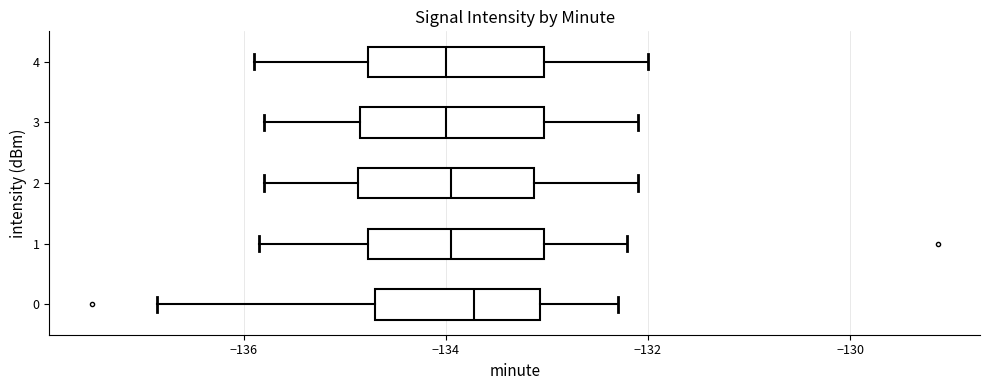

Reading bottom to top, read every box against the x-axis: the position of its median line, the range the box covers, and the ends of its whiskers. The values are not printed on the chart, so give them approximately, as read against the axis.

0: median -133.8, box -134.6 to -133.0, whiskers -136.8 to -132.2
1: median -134.0, box -134.8 to -133.0, whiskers -135.8 to -132.2
2: median -134.0, box -134.8 to -133.2, whiskers -135.8 to -132.0
3: median -134.0, box -134.8 to -133.0, whiskers -135.8 to -132.0
4: median -134.0, box -134.8 to -133.0, whiskers -135.8 to -132.0